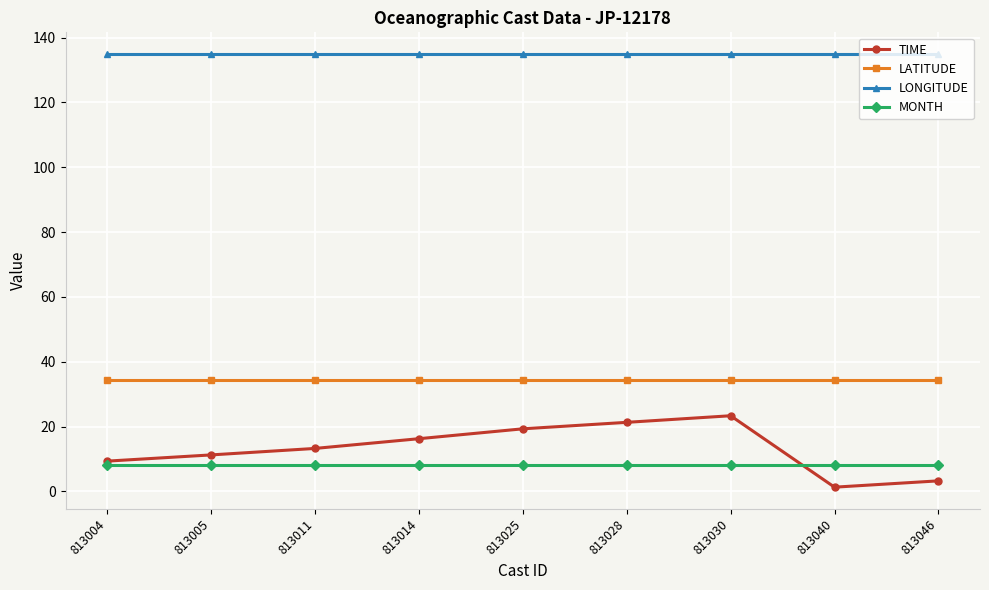

What is the difference between the highest and lowest values at 813005?

126.9